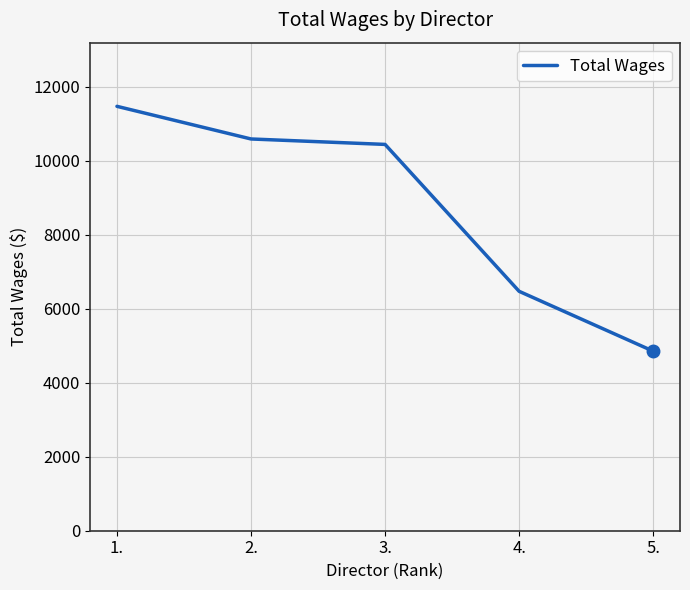

Rank the categories by value from lowest to highest.

5., 4., 3., 2., 1.